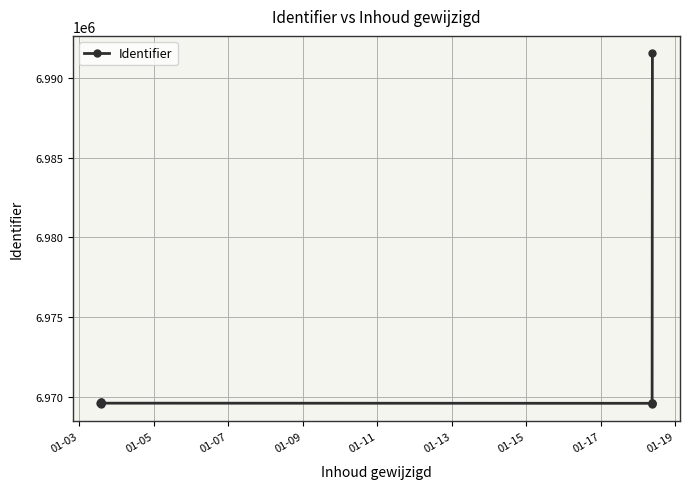

What is the sum of all values?

69717952